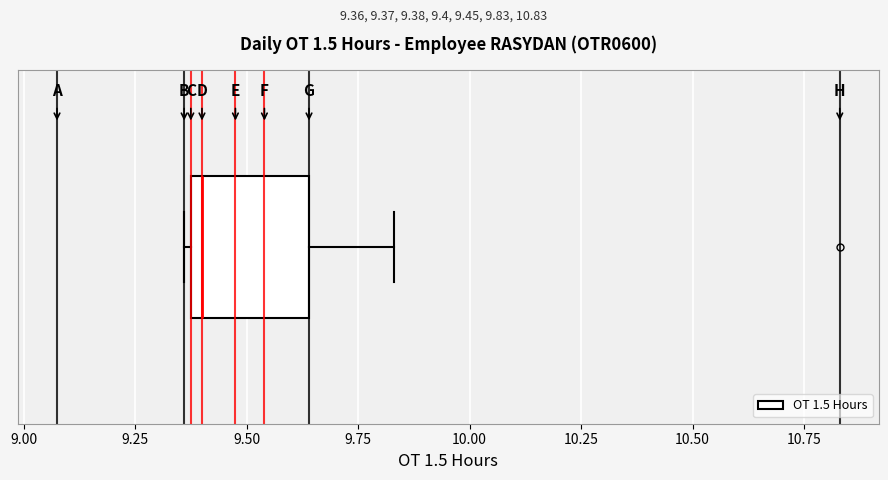

Transcribe this box plot: give where the median line is, the range the box spans, and where the two whiskers end, as read against the x-axis. The values are not printed on the chart, so give them approximately, as read against the axis.

median 9.40 (just right of the box's left edge), box 9.40 to 9.65, whiskers 9.35 to 9.85